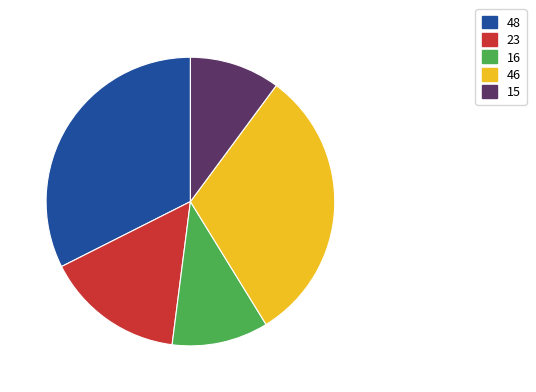

To the nearest percent, what is the average slice percentage?

20%